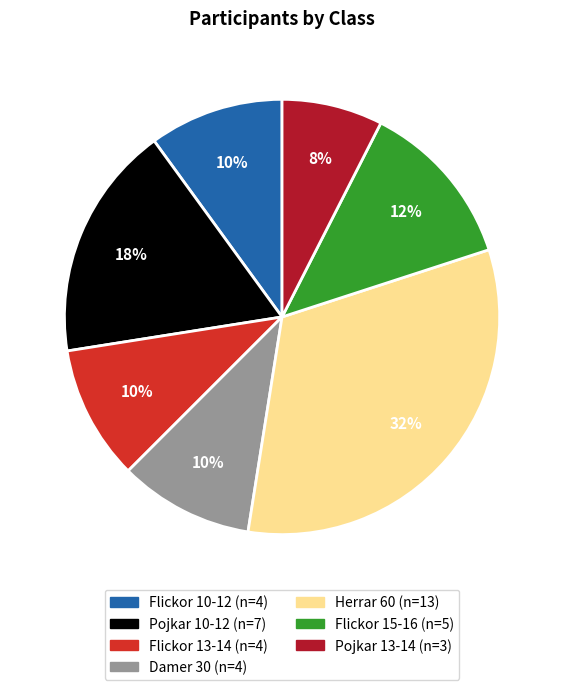

Does any single category account for the majority?

No